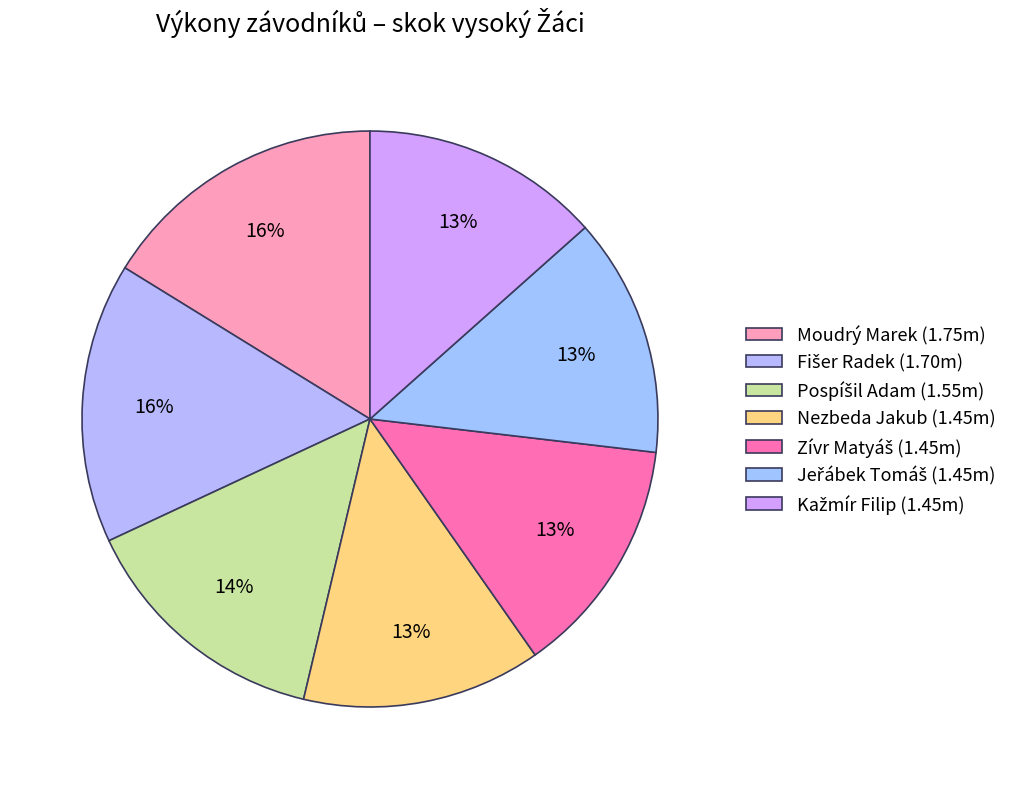

To the nearest percent, what portion does Moudrý Marek represent?

16%